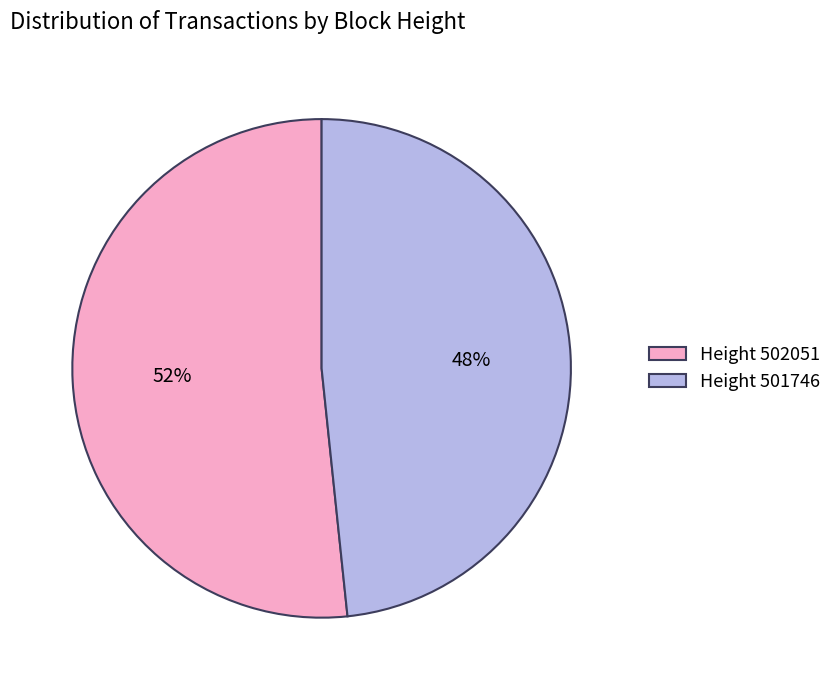

Which slice is the largest?

Height 502051